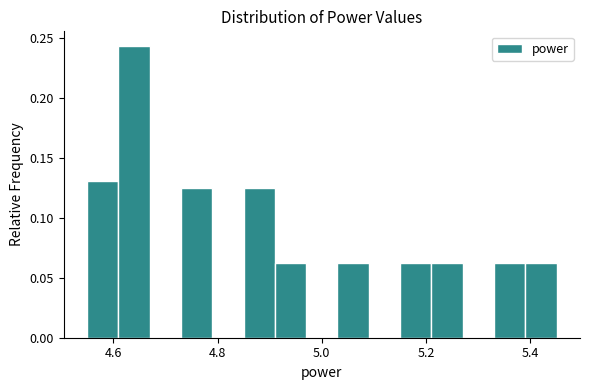

Read against the x-axis, roughly where is the centre of the tallest bar?

4.64